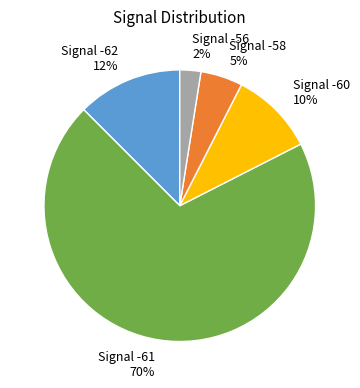

What is the smallest slice in the pie chart?

Signal -56